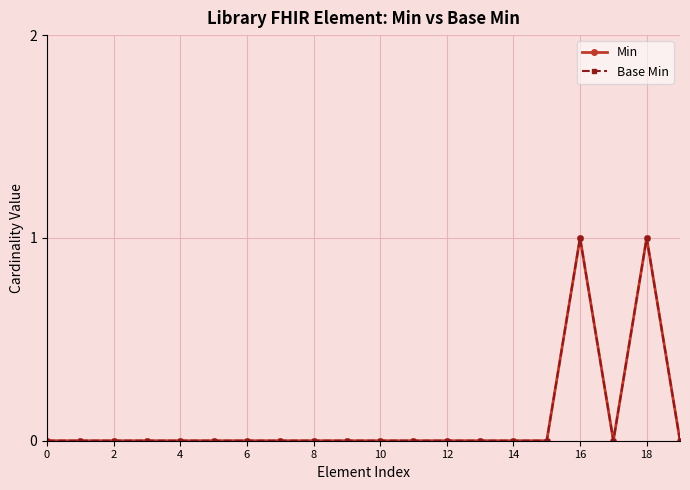

What is the label of the 7th point from the right?

13